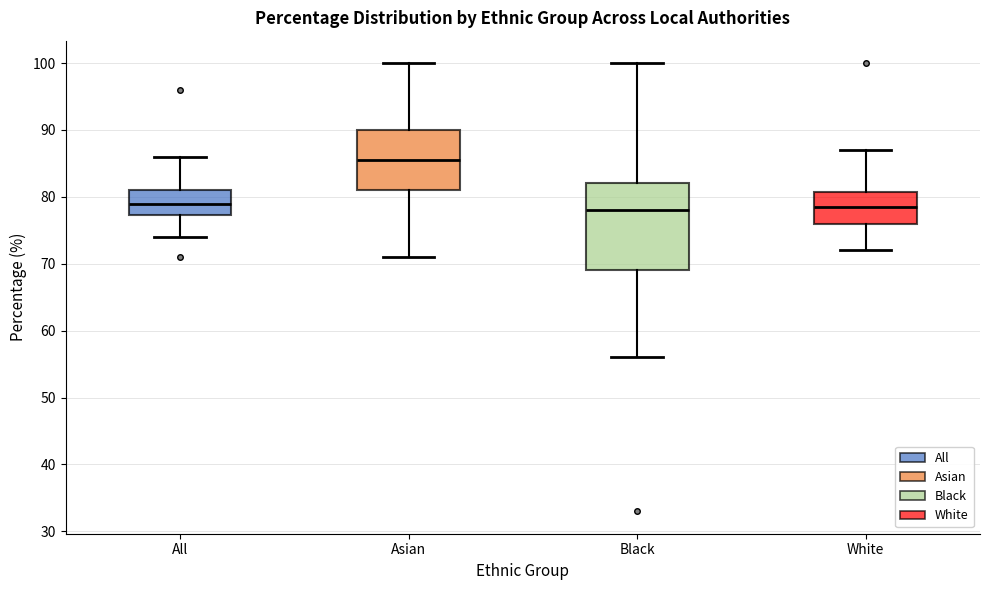

Reading left to right, transcribe this box plot: for each box, give where its median line is, the range the box spans, and where its two whiskers end, as read against the y-axis. The values are not printed on the chart, so give them approximately, as read against the axis.

All: median 79, box 77 to 81, whiskers 74 to 86
Asian: median 86, box 81 to 90, whiskers 71 to 100
Black: median 78, box 69 to 82, whiskers 56 to 100
White: median 79, box 76 to 81, whiskers 72 to 87